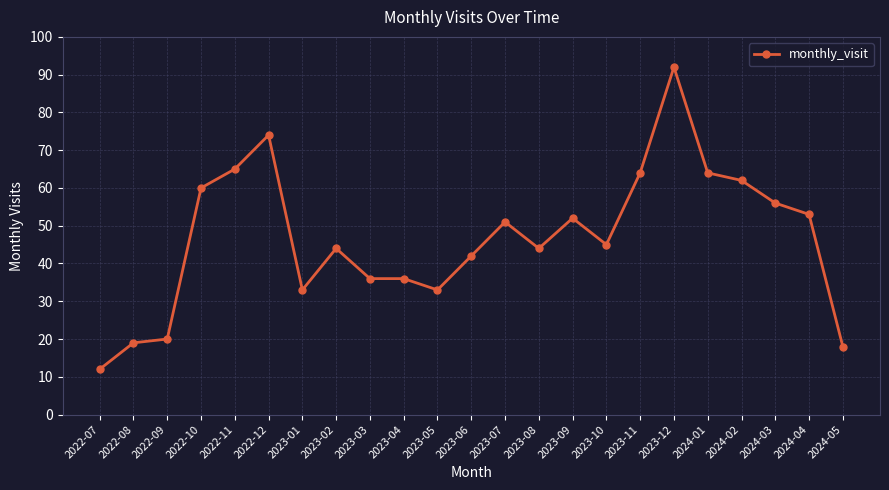

Which category has the highest value across all series?

2023-12